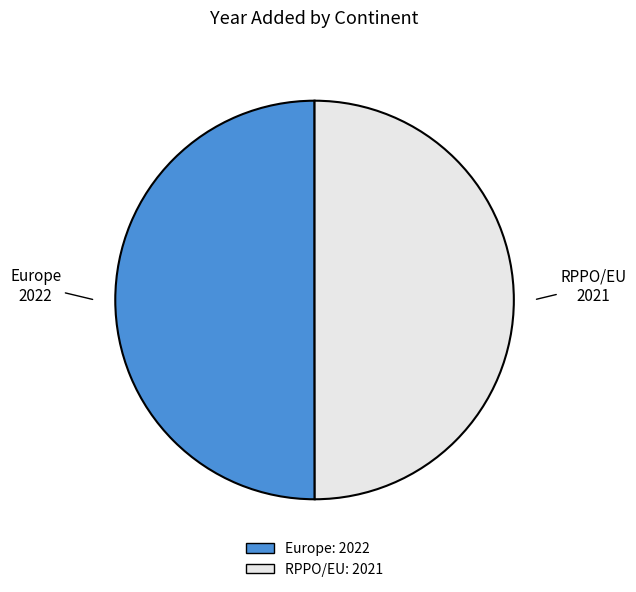

How many segments does this pie chart have?

2